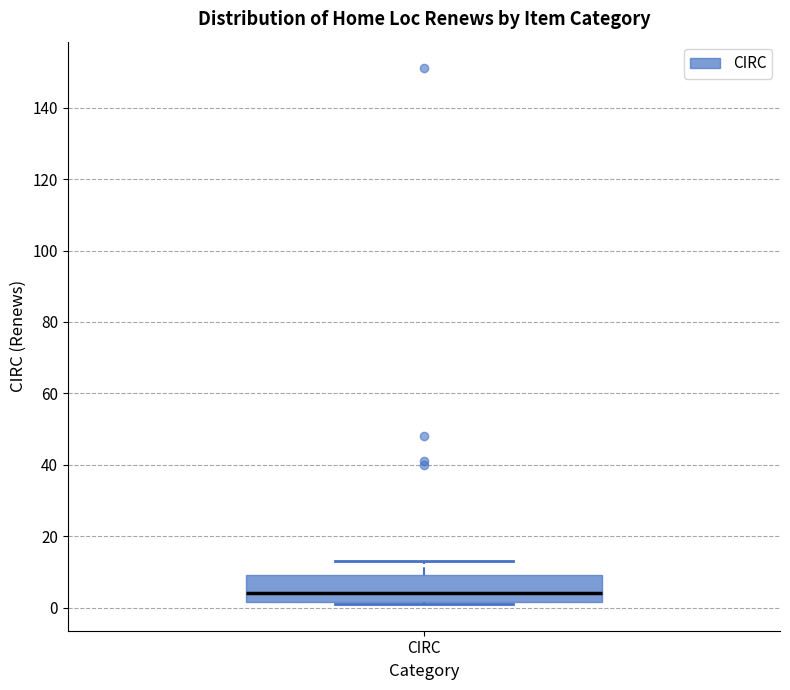

Where is the lower edge of the box for CIRC on the y-axis? The values are not printed on the chart, so give them approximately, as read against the axis.

2